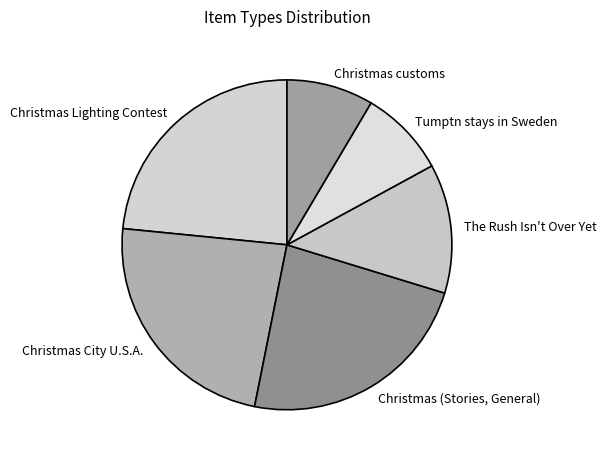

What is the ratio of the value at Tumptn stays in Sweden to the value at Christmas City U.S.A.?

0.4